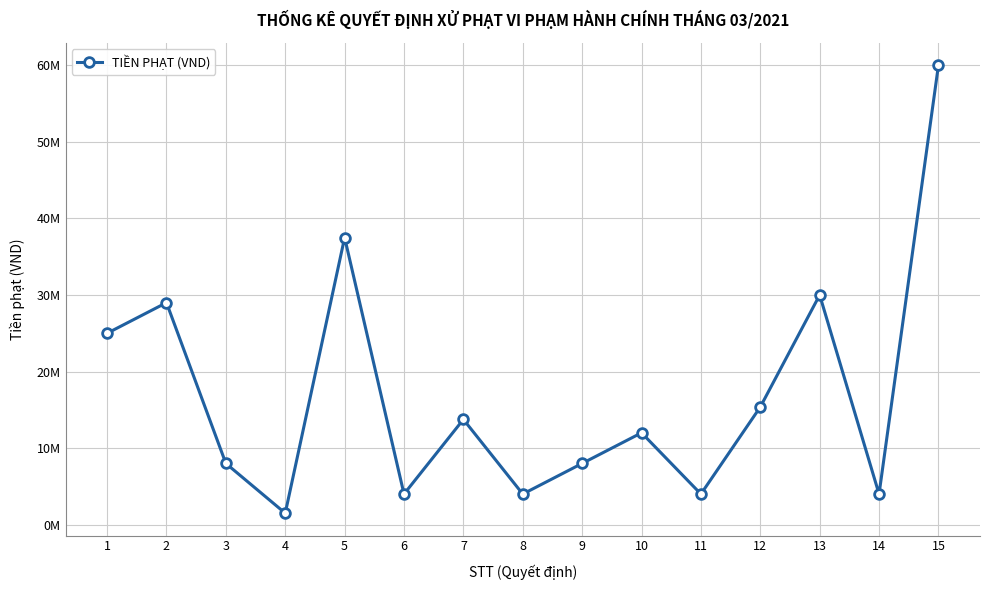

Is this an area chart (filled region under the line)?

No